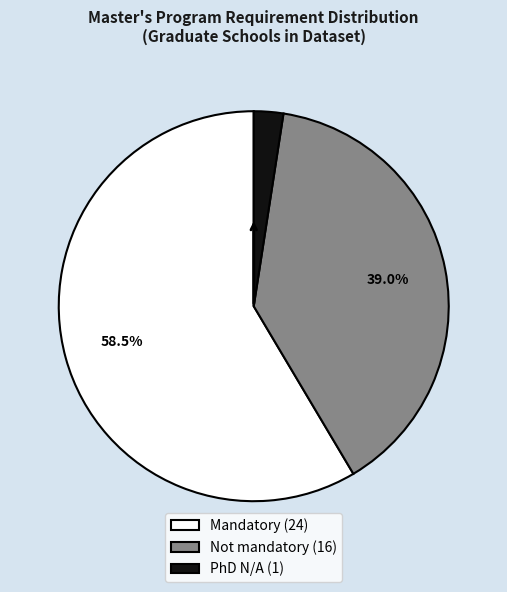

Which slice represents more than half of the pie?

Mandatory (24)